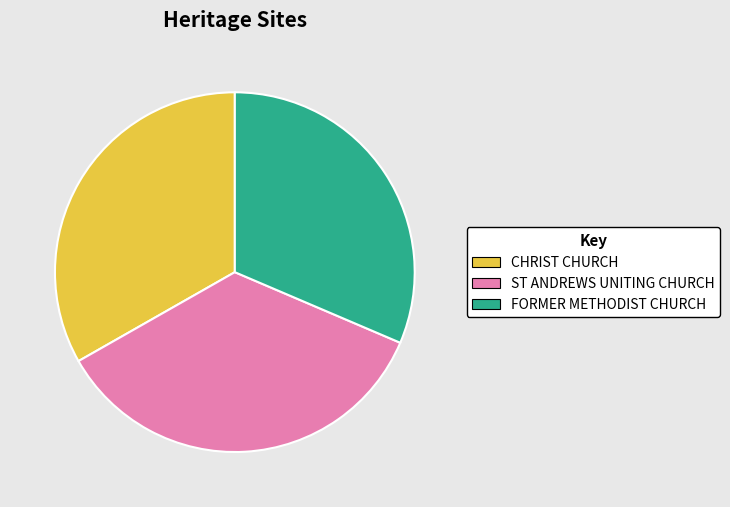

Approximately how many times larger is the value at CHRIST CHURCH compared to ST ANDREWS UNITING CHURCH?

0.9